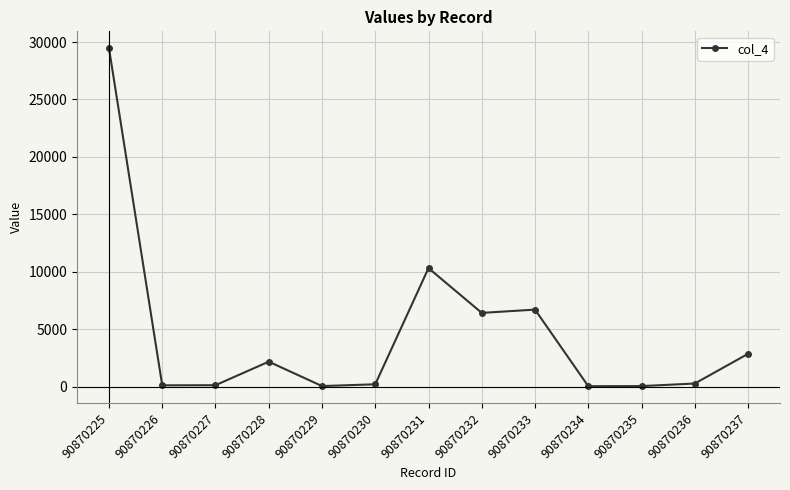

What is the value of the 13th point from the left?

2878.7